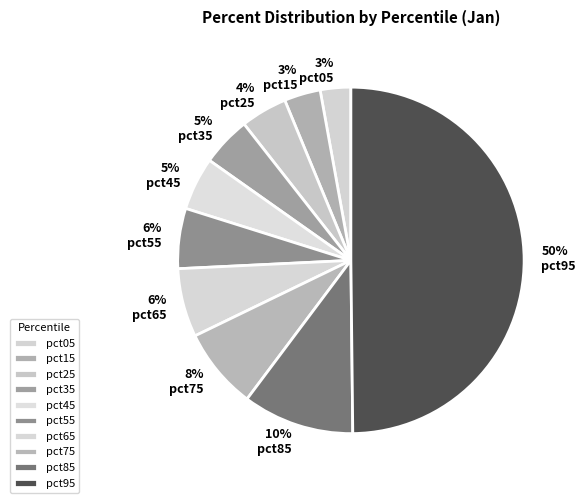

How many segments does this pie chart have?

10